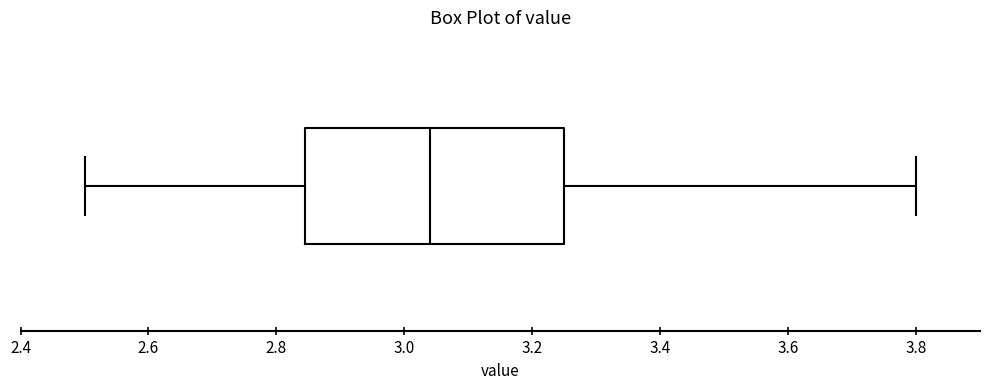

Where is the right edge of the box on the x-axis? The values are not printed on the chart, so give them approximately, as read against the axis.

3.26